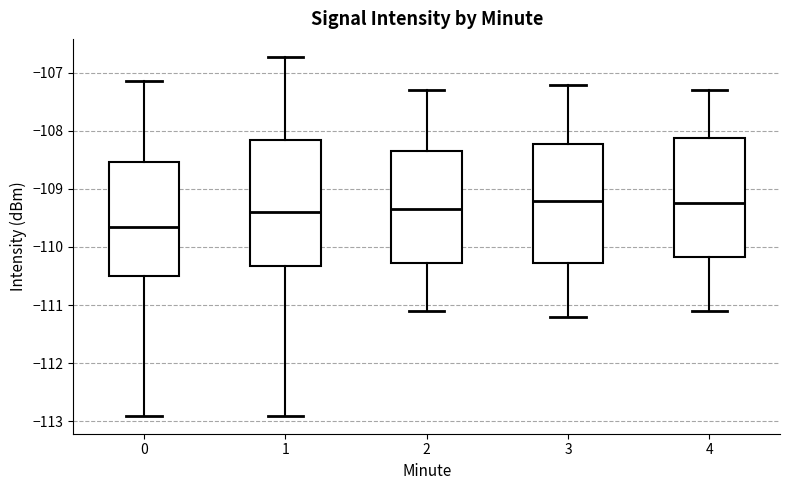

Reading left to right, transcribe this box plot: for each box, give where its median line is, the range the box spans, and where its two whiskers end, as read against the y-axis. The values are not printed on the chart, so give them approximately, as read against the axis.

0: median -109.6, box -110.5 to -108.5, whiskers -112.9 to -107.1
1: median -109.4, box -110.3 to -108.2, whiskers -112.9 to -106.7
2: median -109.3, box -110.3 to -108.3, whiskers -111.1 to -107.3
3: median -109.2, box -110.3 to -108.2, whiskers -111.2 to -107.2
4: median -109.2, box -110.2 to -108.1, whiskers -111.1 to -107.3